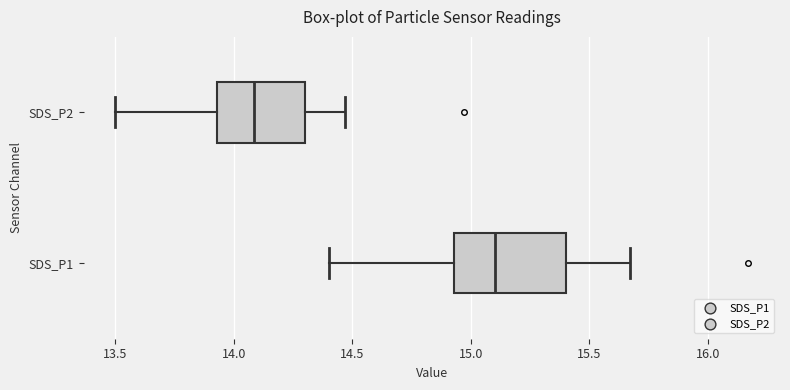

Reading bottom to top, read every box against the x-axis: the position of its median line, the range the box covers, and the ends of its whiskers. The values are not printed on the chart, so give them approximately, as read against the axis.

SDS_P1: median 15.10, box 14.95 to 15.40, whiskers 14.40 to 15.65
SDS_P2: median 14.10, box 13.95 to 14.30, whiskers 13.50 to 14.45